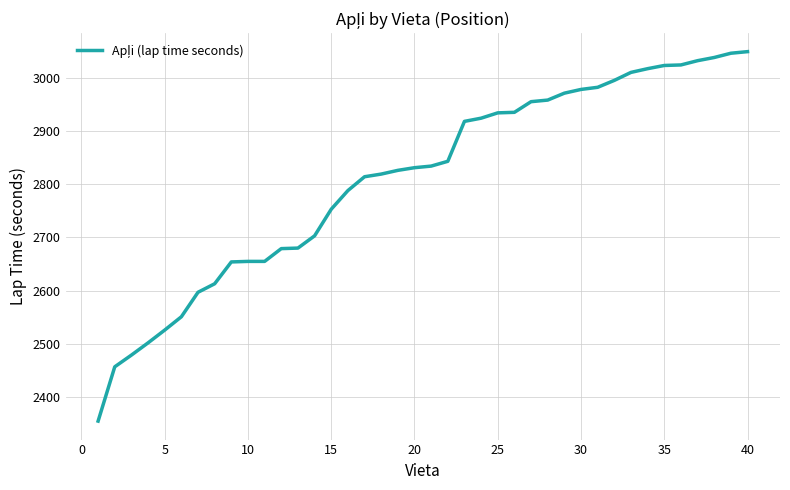

What is the difference between the maximum and second lowest values?

592